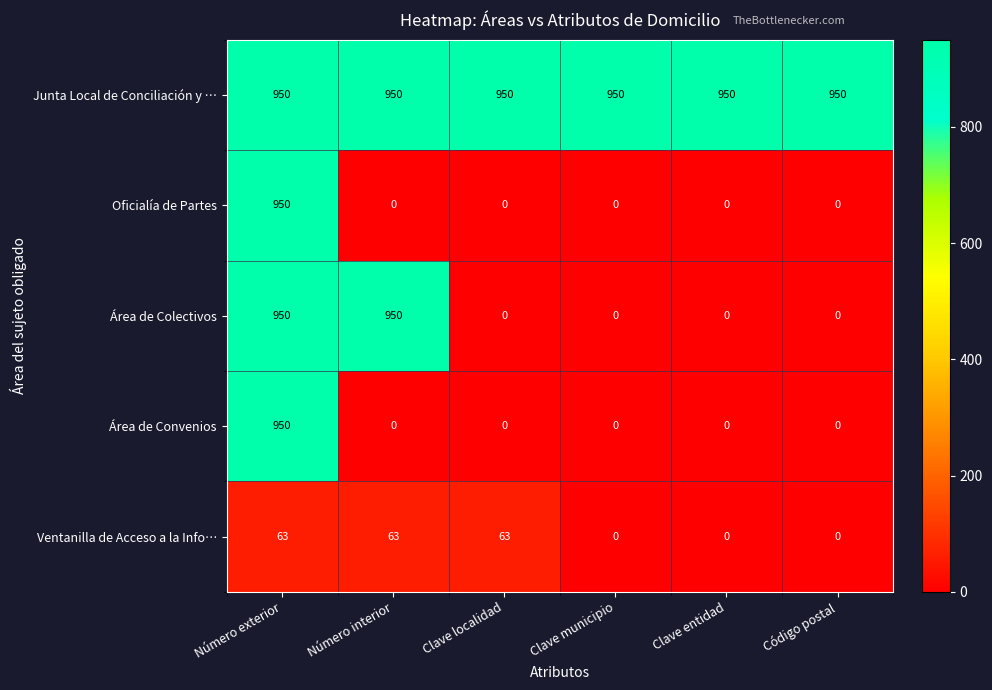

Count the Área de Colectivos values in the range 0 to 950.

6